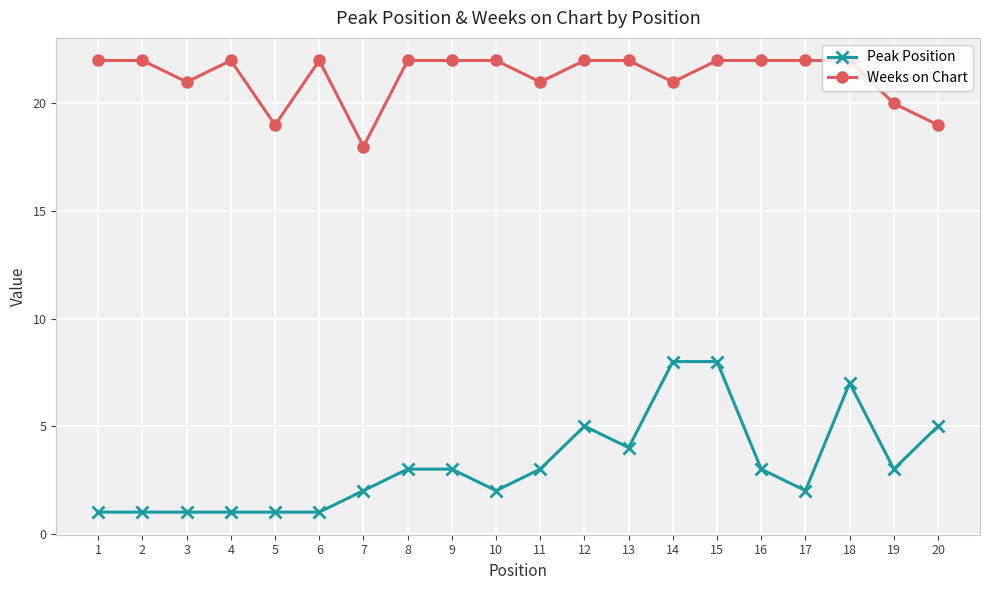

Is the value of Peak Position at 15 greater than the value of Weeks on Chart at 13?

No